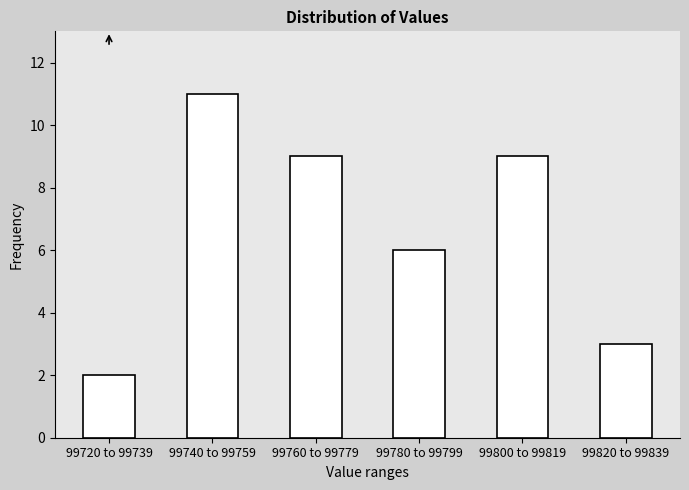

Reading left to right, extract all data points from this chart.

99720 to 99739=2	99740 to 99759=11	99760 to 99779=9	99780 to 99799=6	99800 to 99819=9	99820 to 99839=3